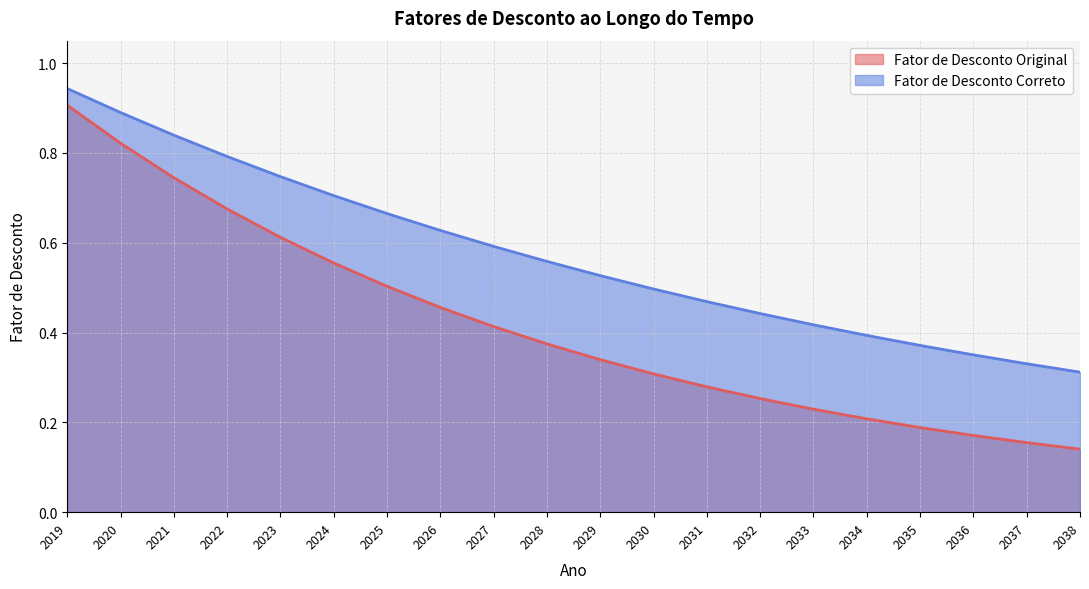

What are all the series names shown in the legend?

Fator de Desconto Original, Fator de Desconto Correto